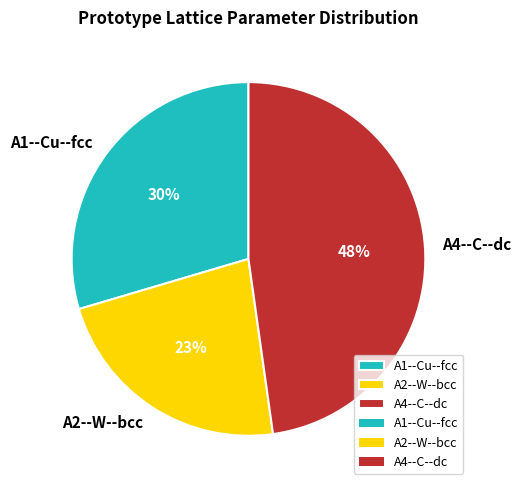

Between A2--W--bcc and A1--Cu--fcc, which is larger?

A1--Cu--fcc